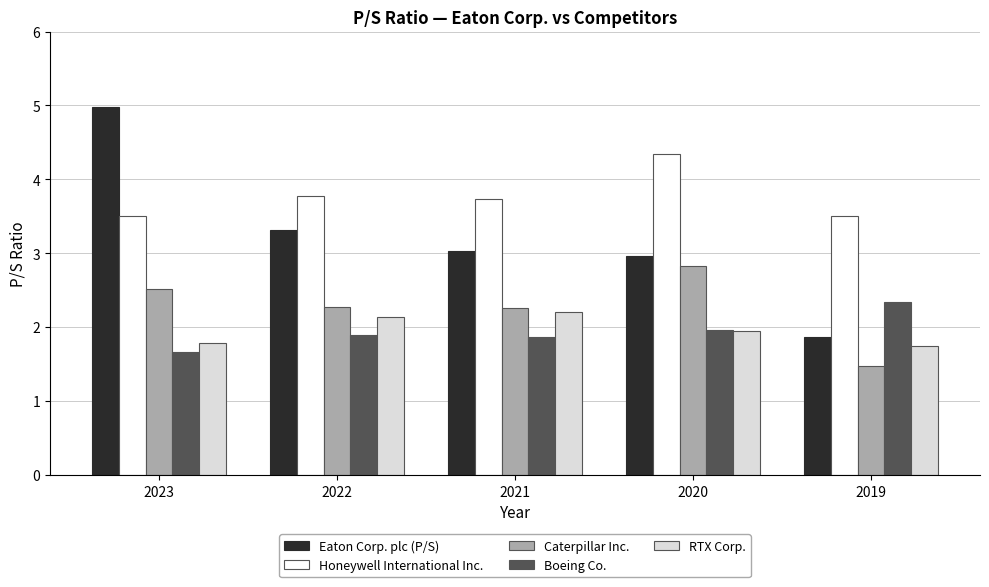

Count the number of data series in this chart.

5